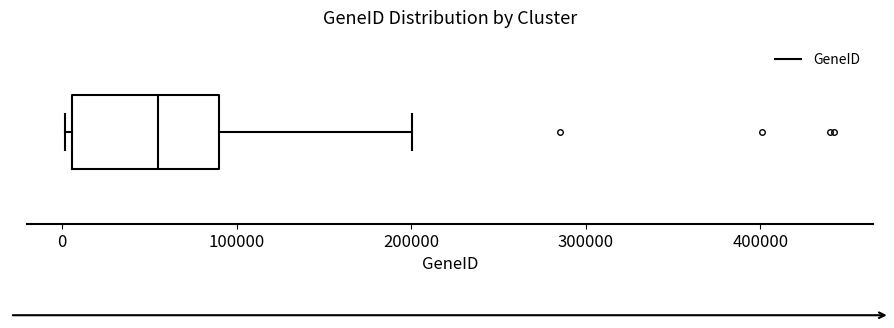

Transcribe this box plot: give where the median line is, the range the box spans, and where the two whiskers end, as read against the x-axis. The values are not printed on the chart, so give them approximately, as read against the axis.

median 50000, box 10000 to 90000, whiskers 0 to 200000